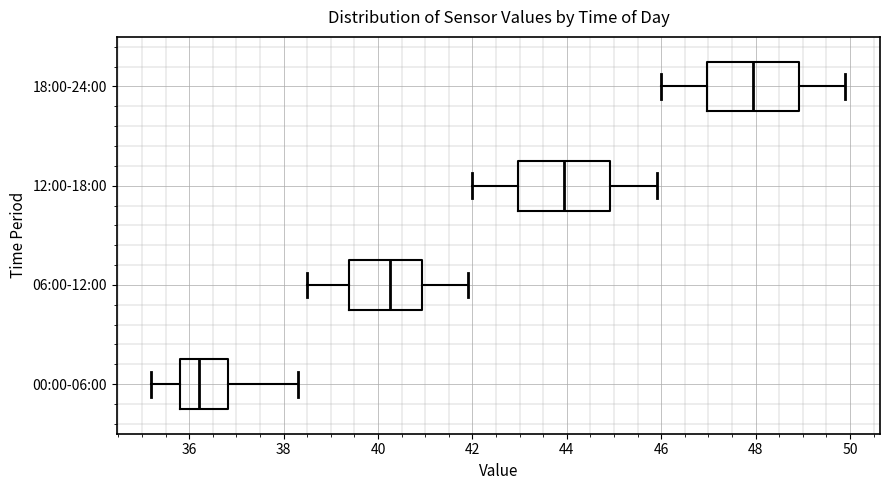

Reading bottom to top, read every box against the x-axis: the position of its median line, the range the box covers, and the ends of its whiskers. The values are not printed on the chart, so give them approximately, as read against the axis.

00:00-06:00: median 36.2, box 35.8 to 36.8, whiskers 35.2 to 38.4
06:00-12:00: median 40.2, box 39.4 to 41.0, whiskers 38.6 to 42.0
12:00-18:00: median 44.0, box 43.0 to 45.0, whiskers 42.0 to 46.0
18:00-24:00: median 48.0, box 47.0 to 49.0, whiskers 46.0 to 50.0